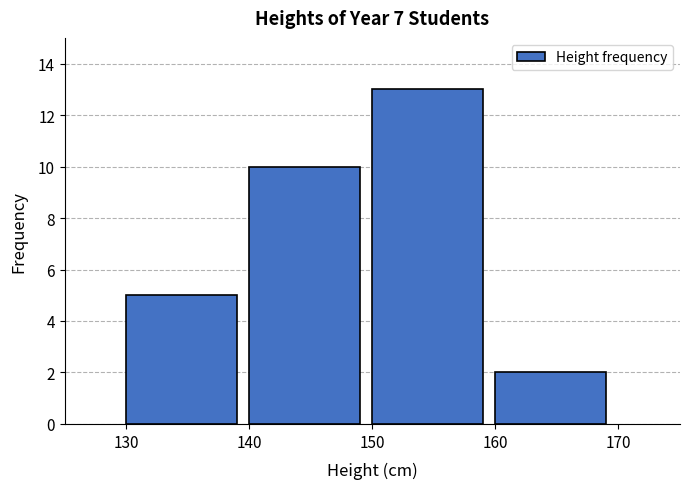

Reading right to left, list all the values displayed in this chart.

2	13	10	5